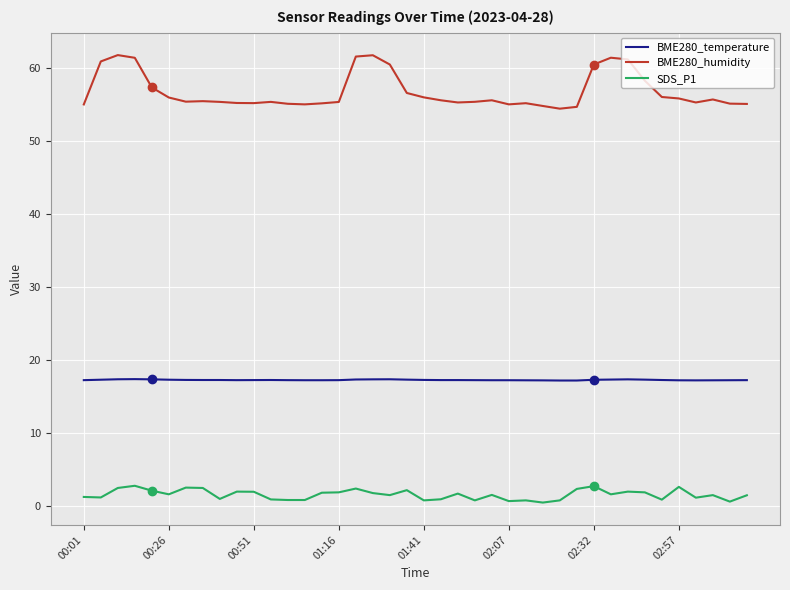

Rank the series by their maximum value, from lowest to highest.

SDS_P1, BME280_temperature, BME280_humidity